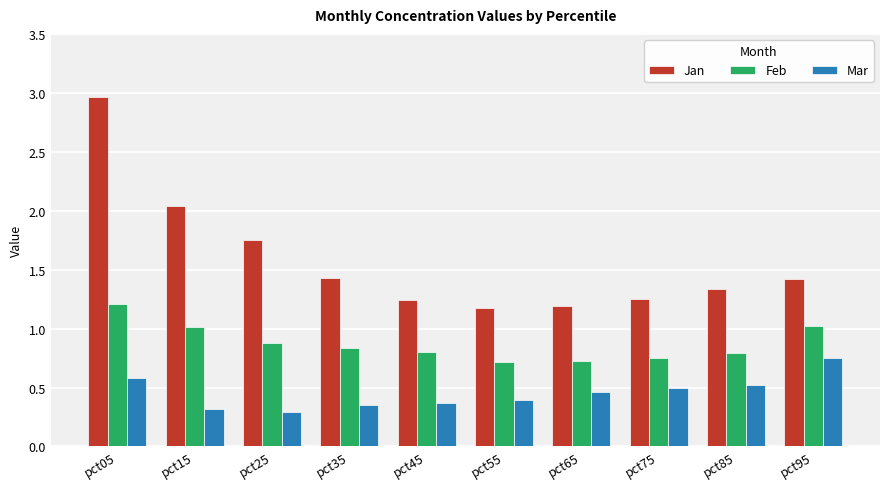

What is the sum of all Feb values?

8.7